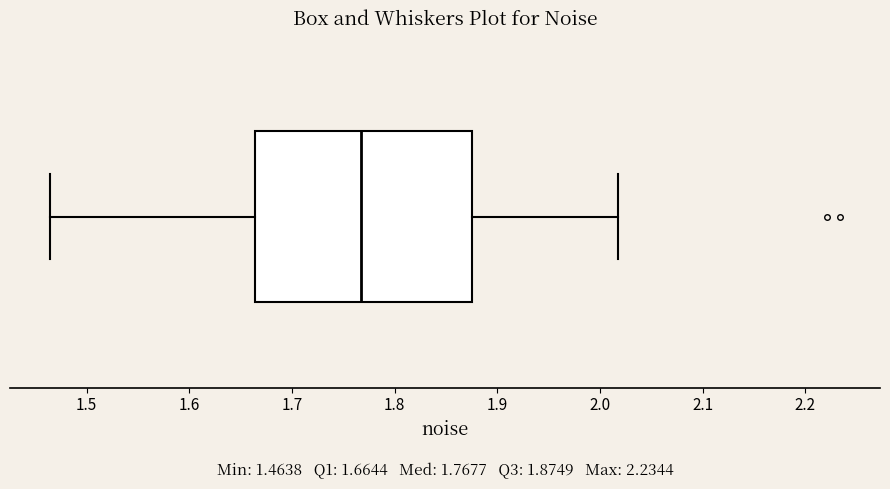

Transcribe this box plot: give where the median line is, the range the box spans, and where the two whiskers end, as read against the x-axis. The values are not printed on the chart, so give them approximately, as read against the axis.

median 1.77, box 1.66 to 1.87, whiskers 1.46 to 2.02